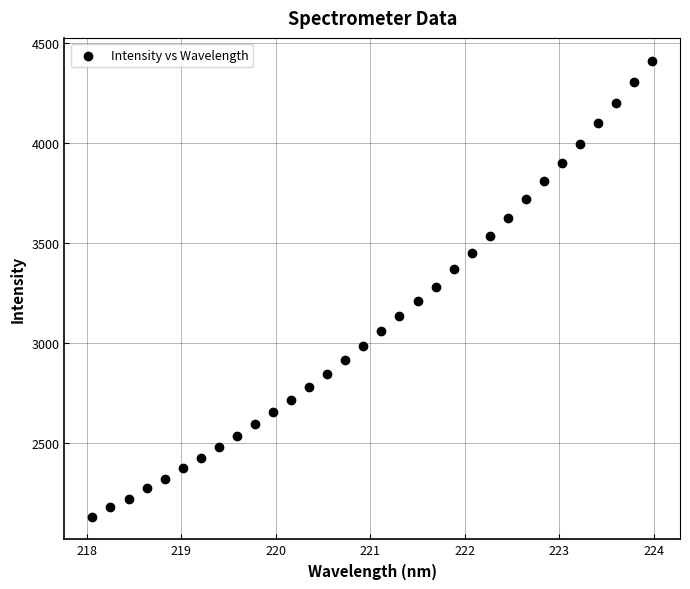

What is the range of X values (max minus min)?

5.9